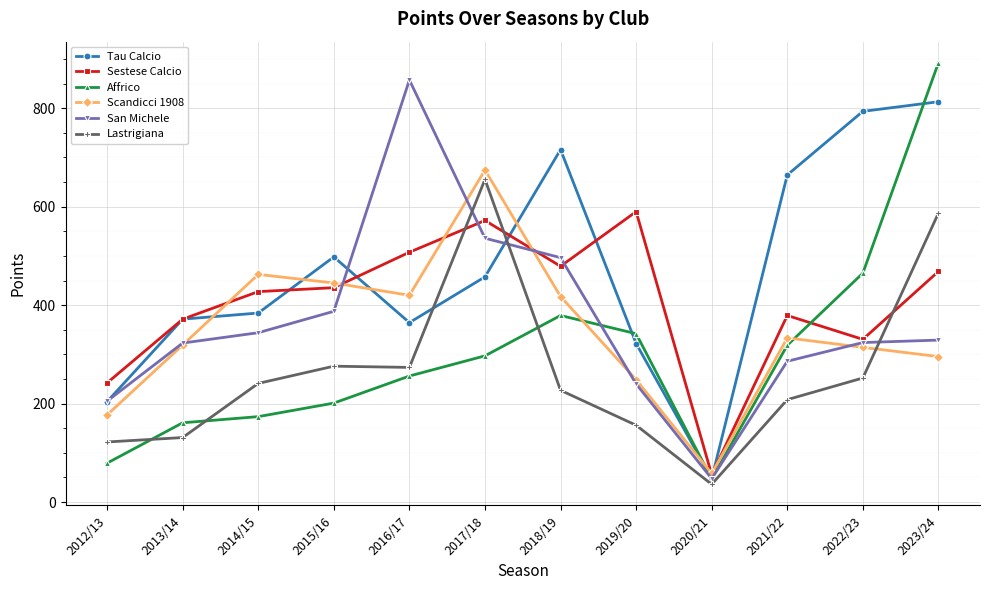

Which series has the largest total across all categories?

Tau Calcio